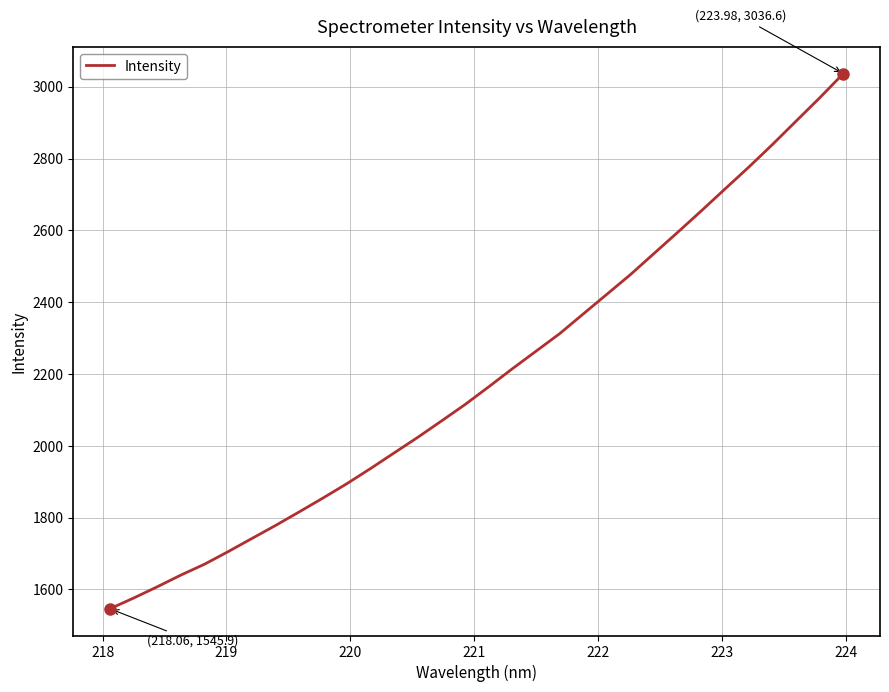

What is the smallest value displayed?

1545.9